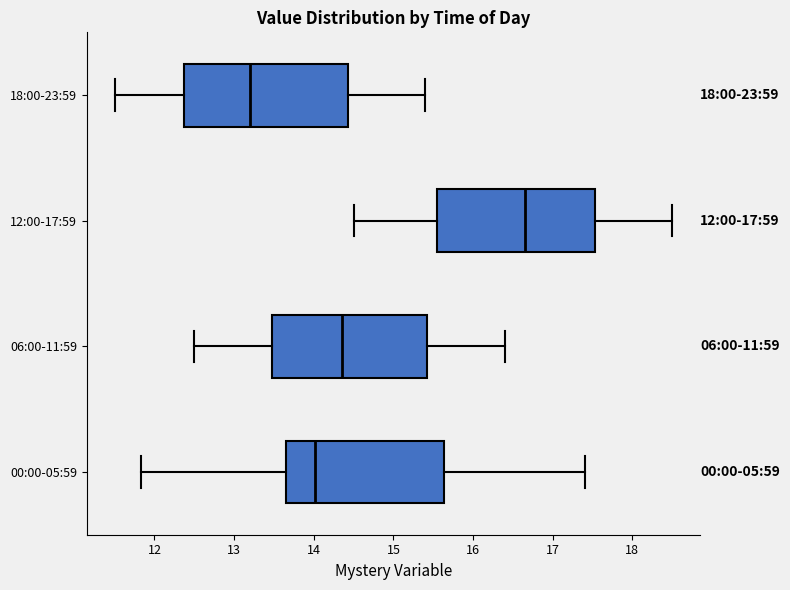

Which box's median line is the furthest to the left?

18:00-23:59